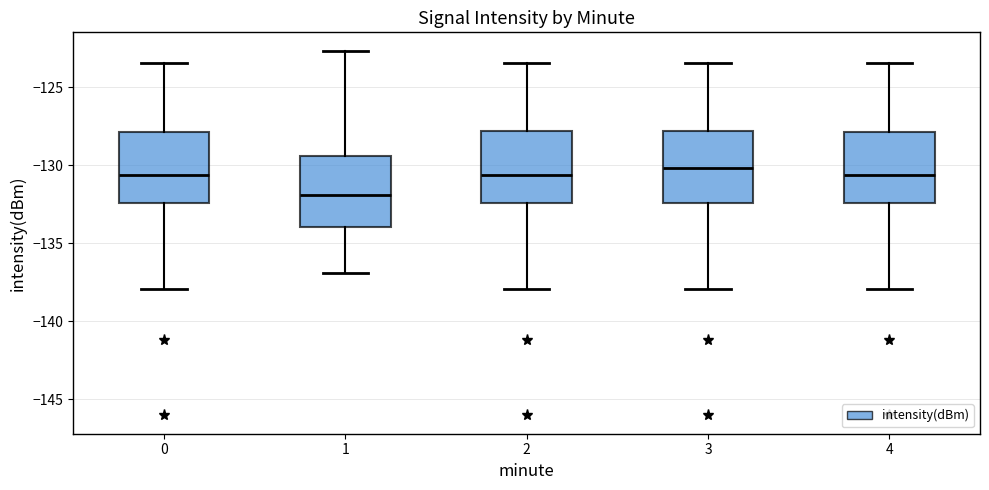

Where does the lower whisker of the box at x = 2 end on the y-axis? The values are not printed on the chart, so give them approximately, as read against the axis.

-138.0